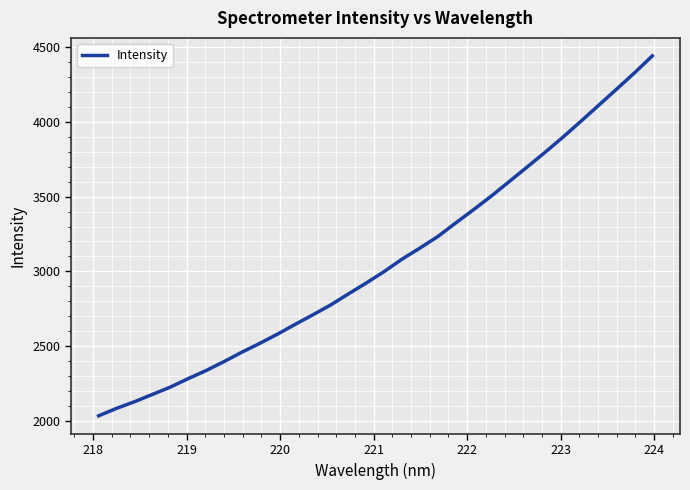

What is the minimum value shown in the chart?

2032.3